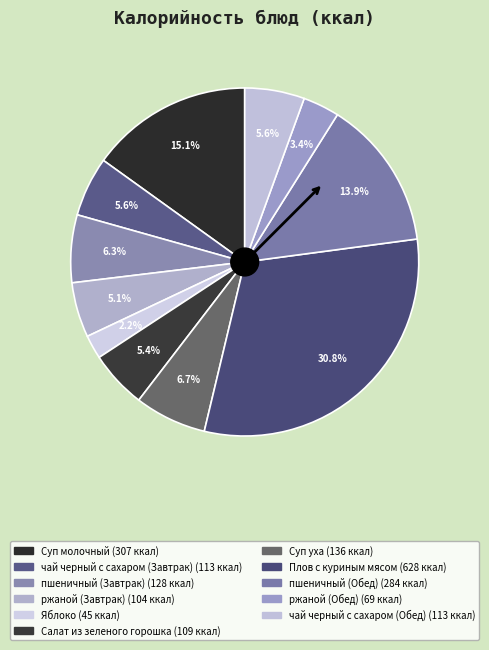

Count the number of slices in the pie.

11